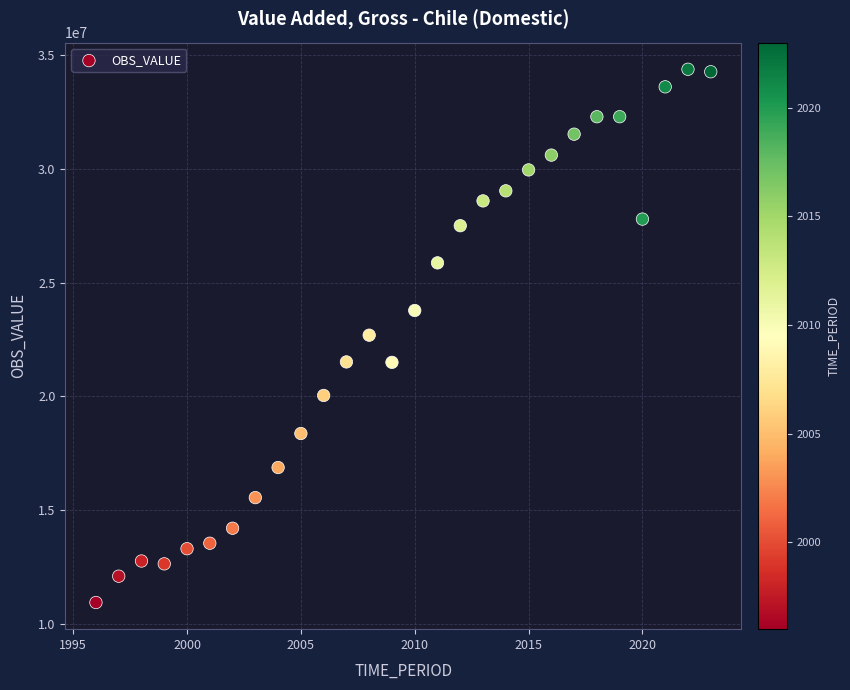

What is the range of X values (max minus min)?

27